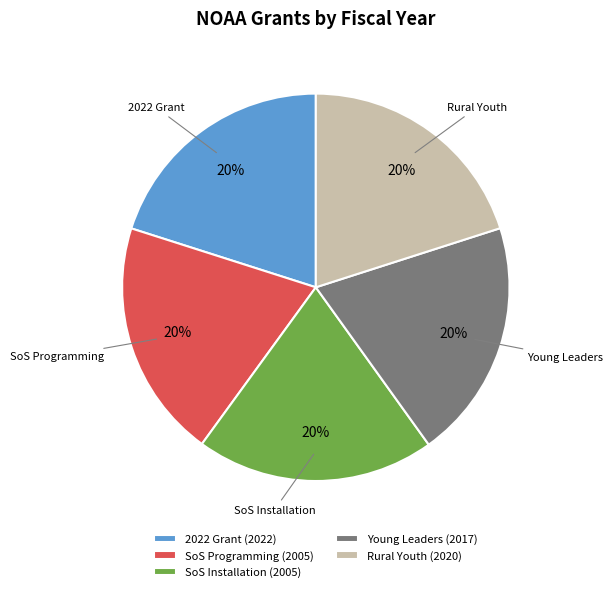

To the nearest percent, what percentage of the pie is Rural Youth (2020)?

20%